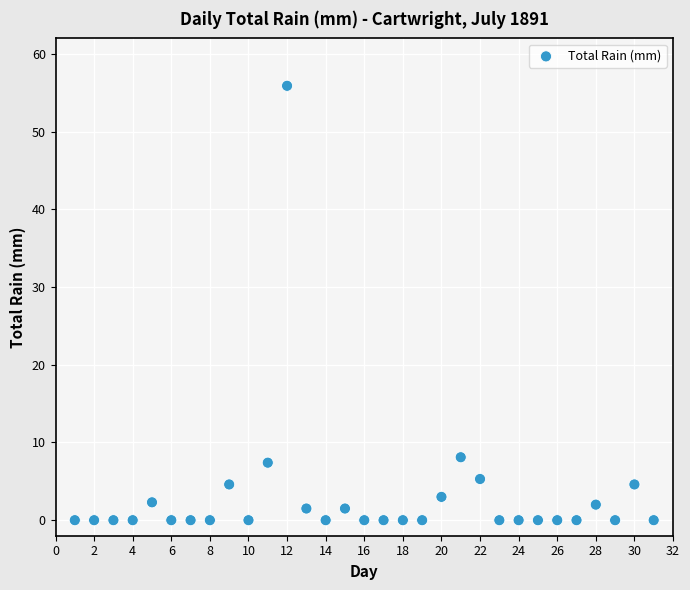

What is the range of Y values (max minus min)?

55.9